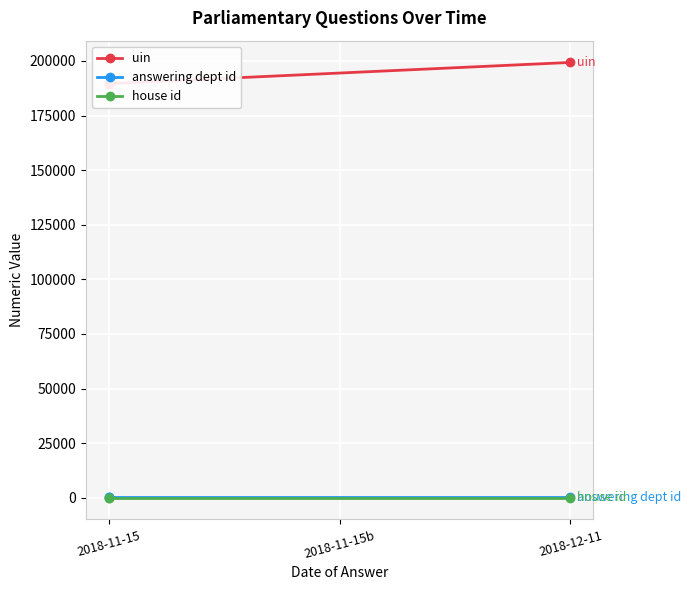

At which category does the chart reach its minimum across all series?

2018-11-15